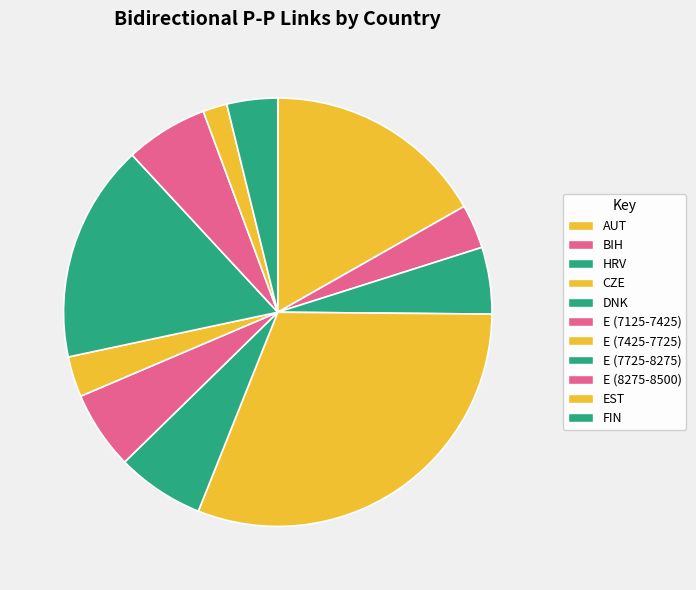

How many segments does this pie chart have?

11